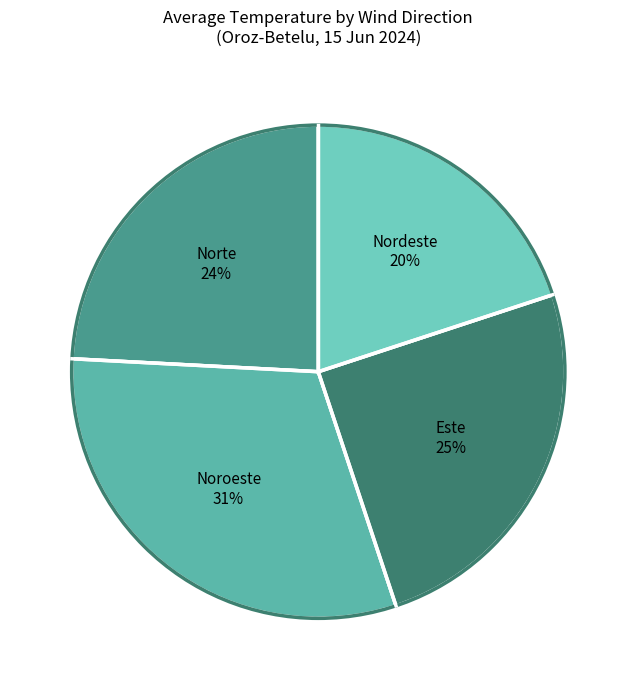

Which category has the smallest portion of the pie?

Nordeste